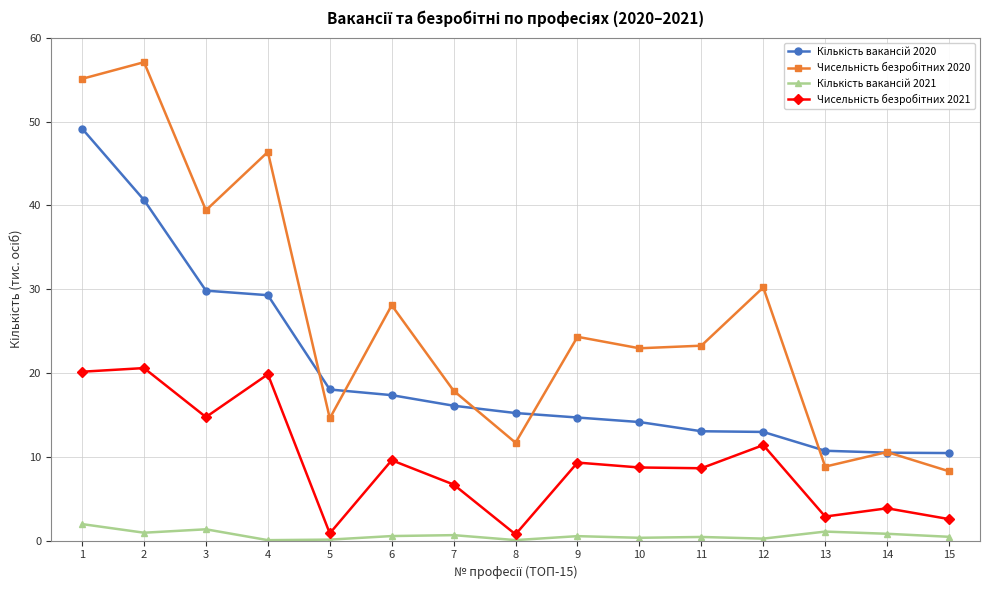

What is the total value across all series at 1?

126.4